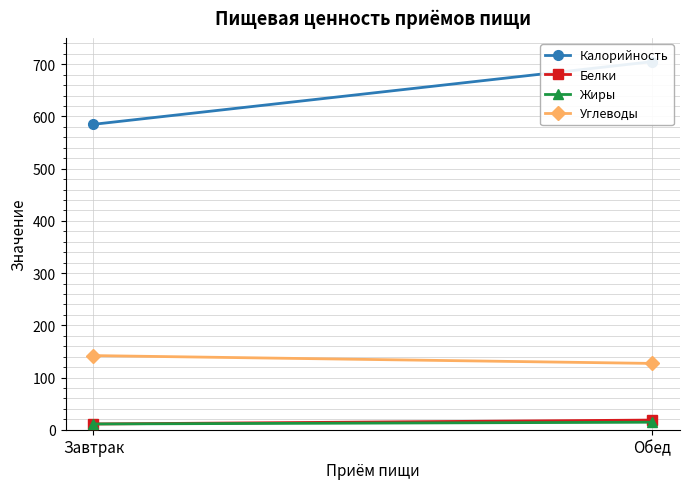

What are all the series names shown in the legend?

Калорийность, Белки, Жиры, Углеводы